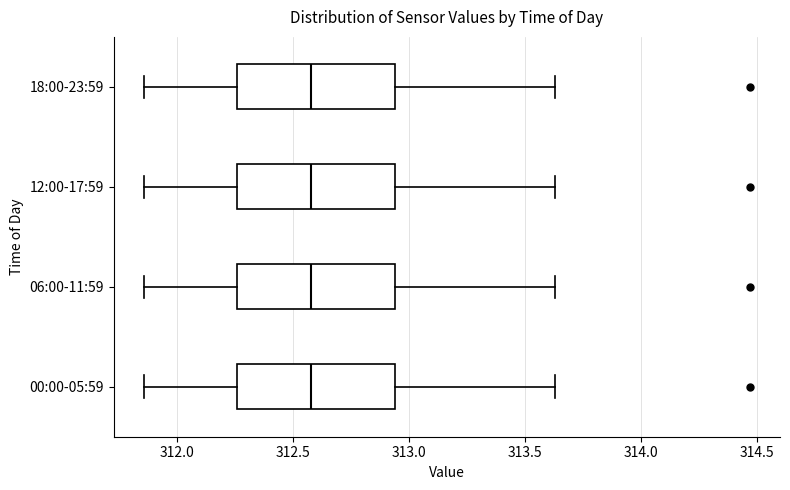

Reading bottom to top, read every box against the x-axis: the position of its median line, the range the box covers, and the ends of its whiskers. The values are not printed on the chart, so give them approximately, as read against the axis.

00:00-05:59: median 312.60, box 312.25 to 312.95, whiskers 311.85 to 313.65
06:00-11:59: median 312.60, box 312.25 to 312.95, whiskers 311.85 to 313.65
12:00-17:59: median 312.60, box 312.25 to 312.95, whiskers 311.85 to 313.65
18:00-23:59: median 312.60, box 312.25 to 312.95, whiskers 311.85 to 313.65